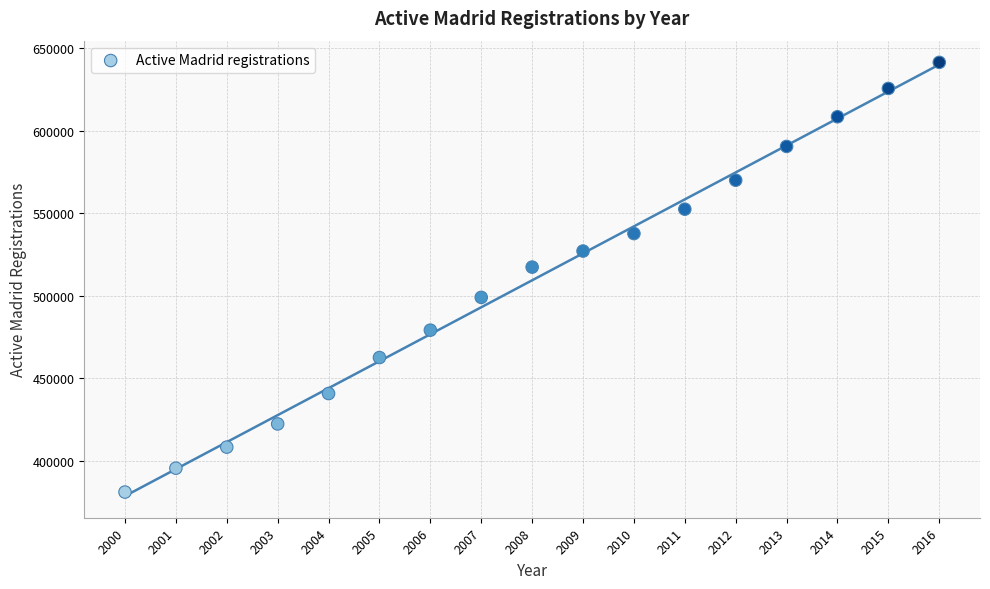

What is the range of X values (max minus min)?

16